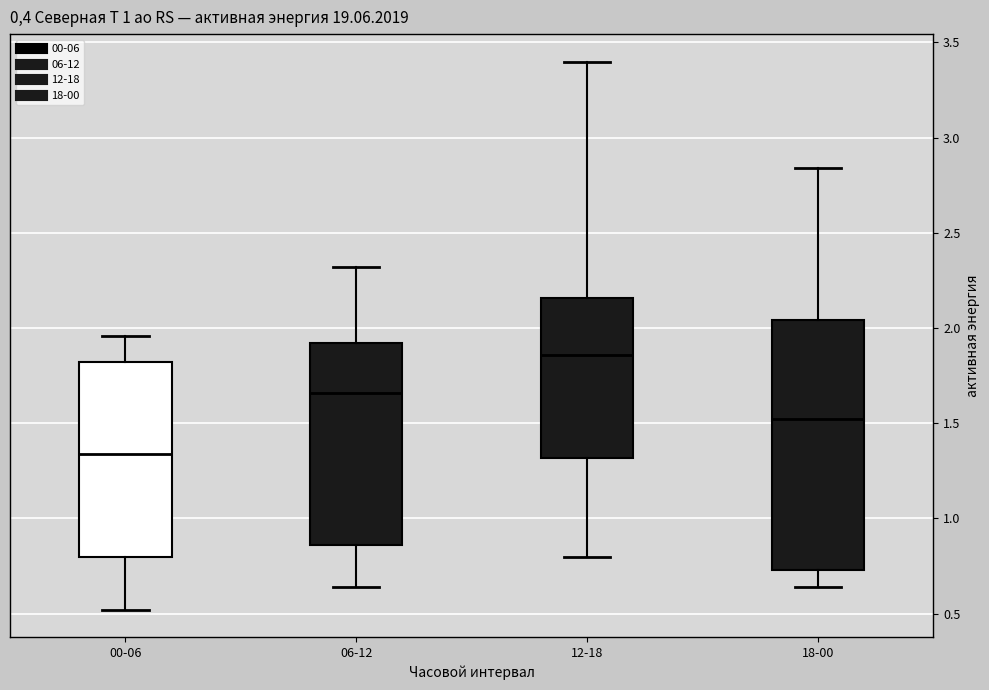

Which box's median line is the lowest?

00-06